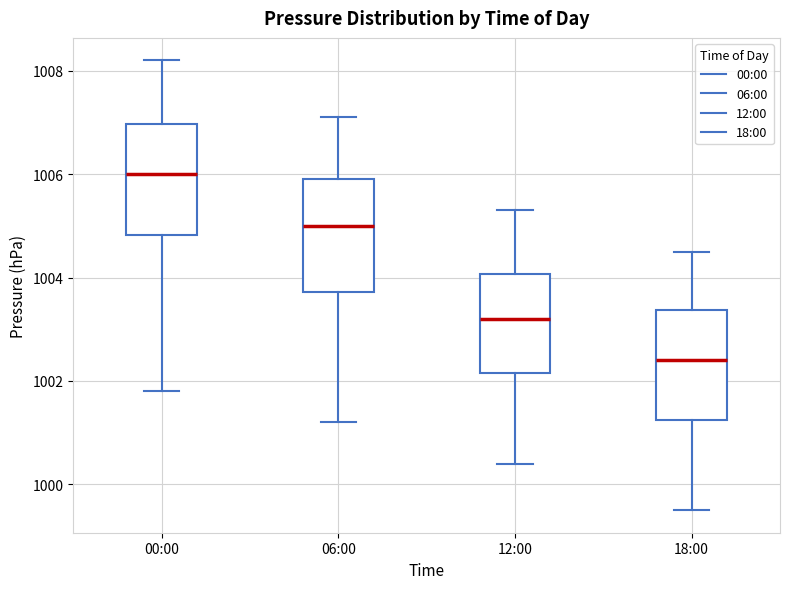

Reading left to right, read every box against the y-axis: the position of its median line, the range the box covers, and the ends of its whiskers. The values are not printed on the chart, so give them approximately, as read against the axis.

00:00: median 1006.0, box 1004.8 to 1007.0, whiskers 1001.8 to 1008.2
06:00: median 1005.0, box 1003.8 to 1006.0, whiskers 1001.2 to 1007.2
12:00: median 1003.2, box 1002.2 to 1004.0, whiskers 1000.4 to 1005.4
18:00: median 1002.4, box 1001.2 to 1003.4, whiskers 999.6 to 1004.6